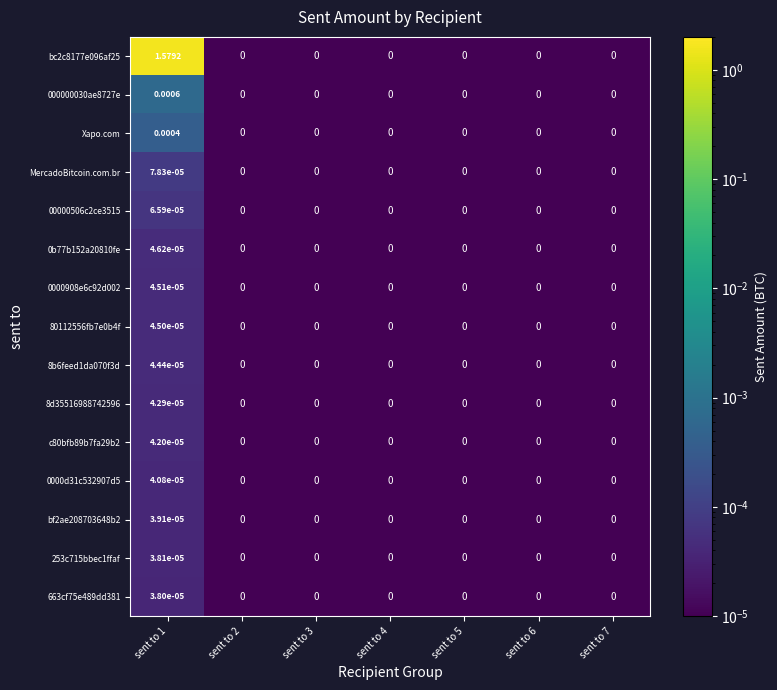

How many data points in 8d35516988742596 are above 0?

1